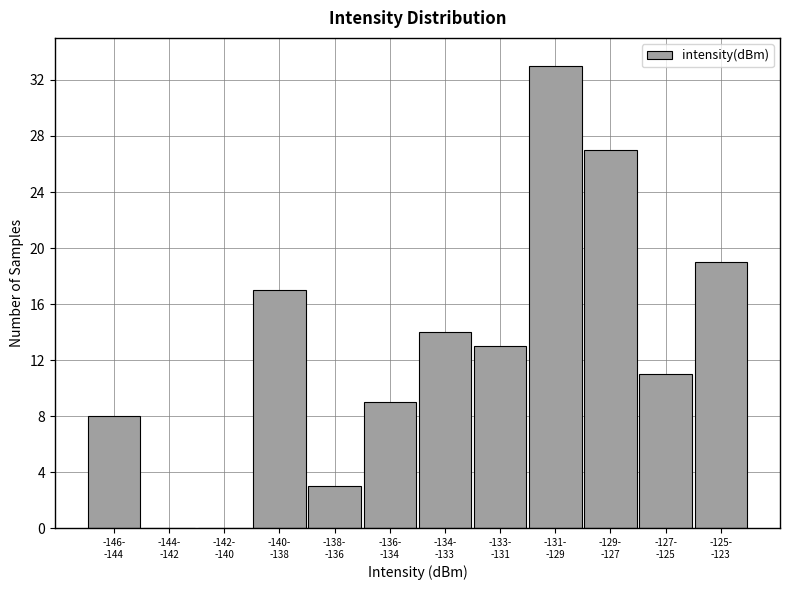

What is the sum of all values?

154